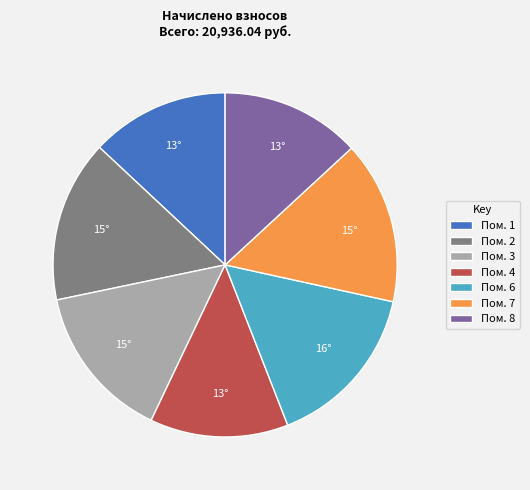

Is it true that Пом. 8 is 23% of the pie?

False